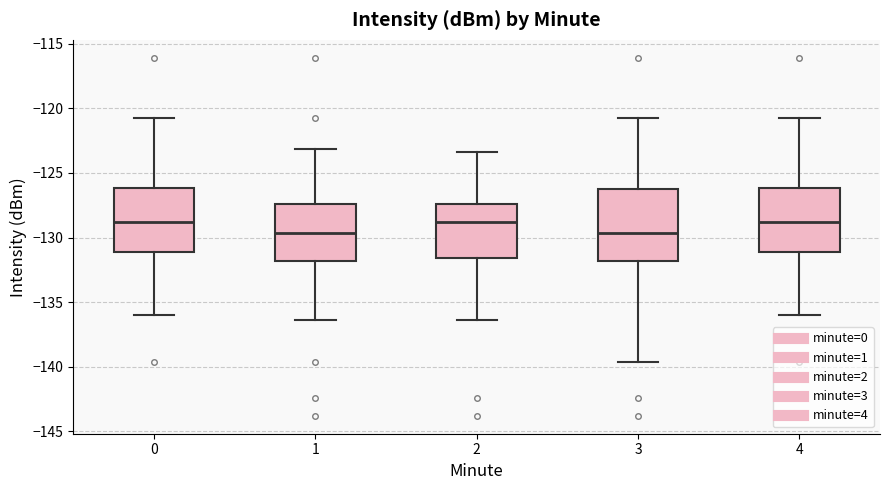

Reading left to right, transcribe this box plot: for each box, give where its median line is, the range the box spans, and where its two whiskers end, as read against the y-axis. The values are not printed on the chart, so give them approximately, as read against the axis.

0: median -129.0, box -131.0 to -126.0, whiskers -136.0 to -120.5
1: median -129.5, box -132.0 to -127.5, whiskers -136.5 to -123.0
2: median -129.0, box -131.5 to -127.5, whiskers -136.5 to -123.5
3: median -129.5, box -132.0 to -126.0, whiskers -139.5 to -120.5
4: median -129.0, box -131.0 to -126.0, whiskers -136.0 to -120.5